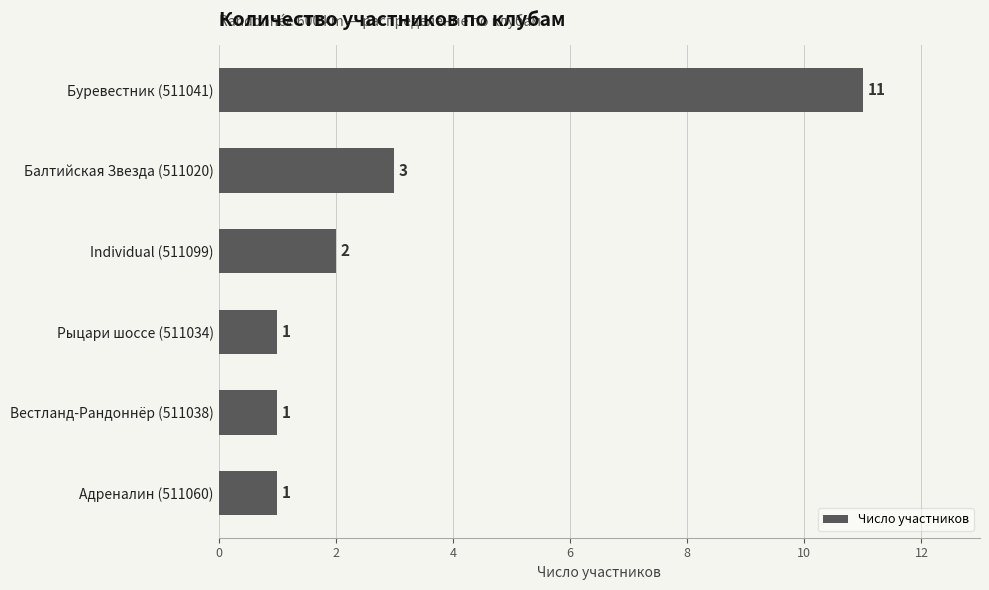

What is the maximum value shown in the chart?

11